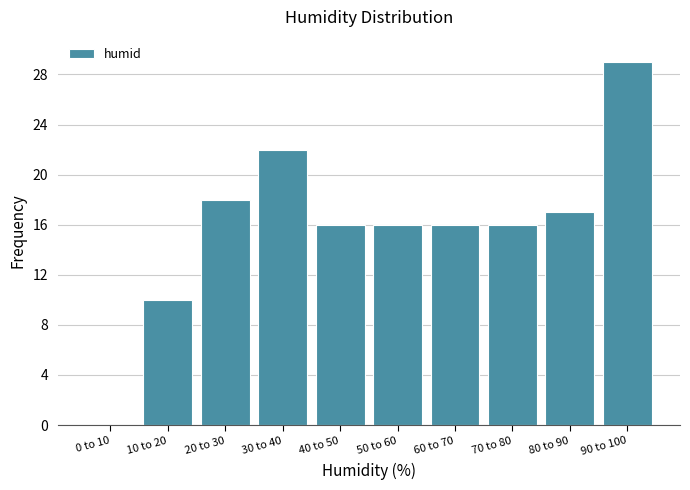

Reading right to left, what are all the values shown in this chart?

90 to 100=29	80 to 90=17	70 to 80=16	60 to 70=16	50 to 60=16	40 to 50=16	30 to 40=22	20 to 30=18	10 to 20=10	0 to 10=0